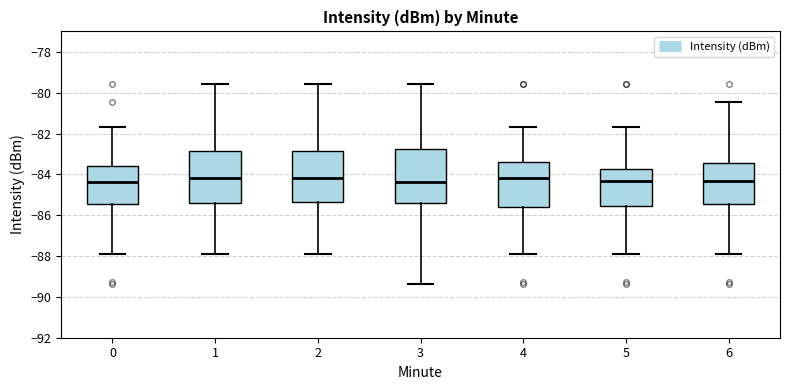

Where does the median line of the box at x = 0 sit on the y-axis? The values are not printed on the chart, so give them approximately, as read against the axis.

-84.4